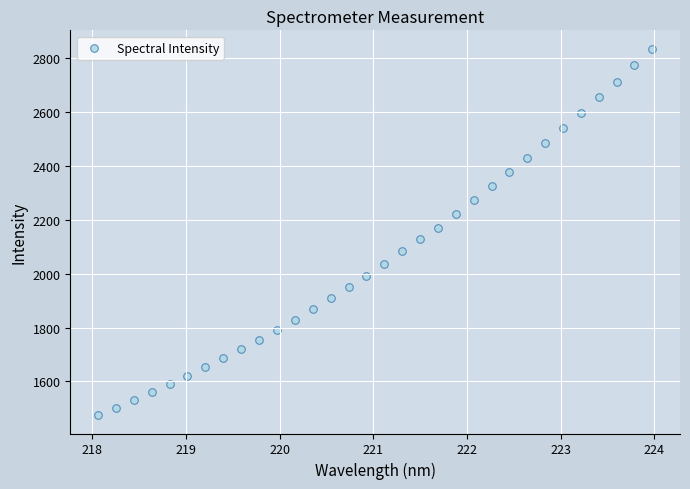

What is the range of X values (max minus min)?

5.9